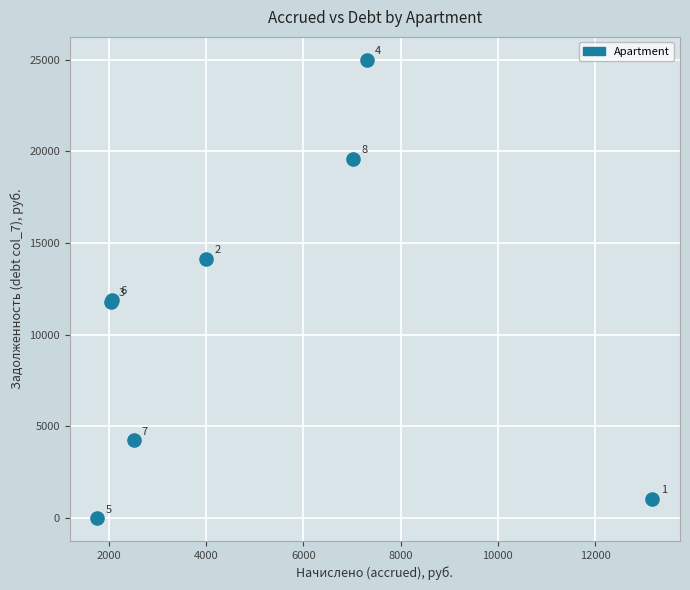

What Y value in the scatter plot is closest to 12496?

11920.2